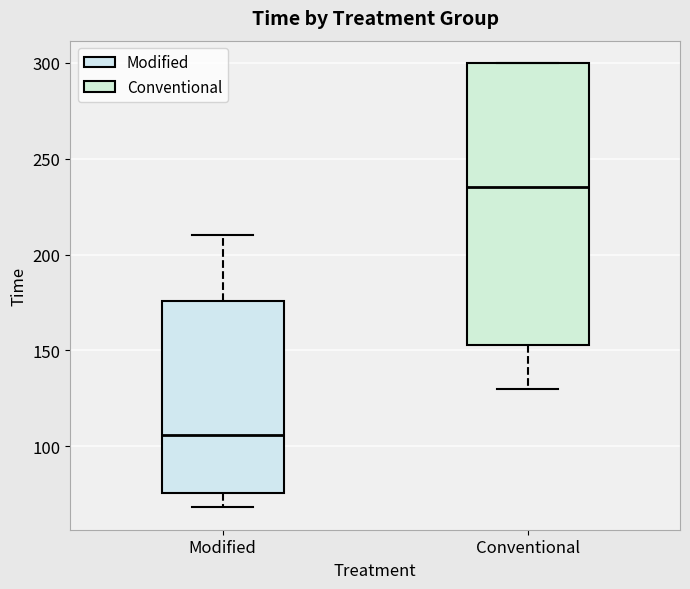

Reading left to right, read every box against the y-axis: the position of its median line, the range the box covers, and the ends of its whiskers. The values are not printed on the chart, so give them approximately, as read against the axis.

Modified: median 105, box 75 to 175, whiskers 70 to 210
Conventional: median 235, box 155 to 300, whiskers 130 to 300